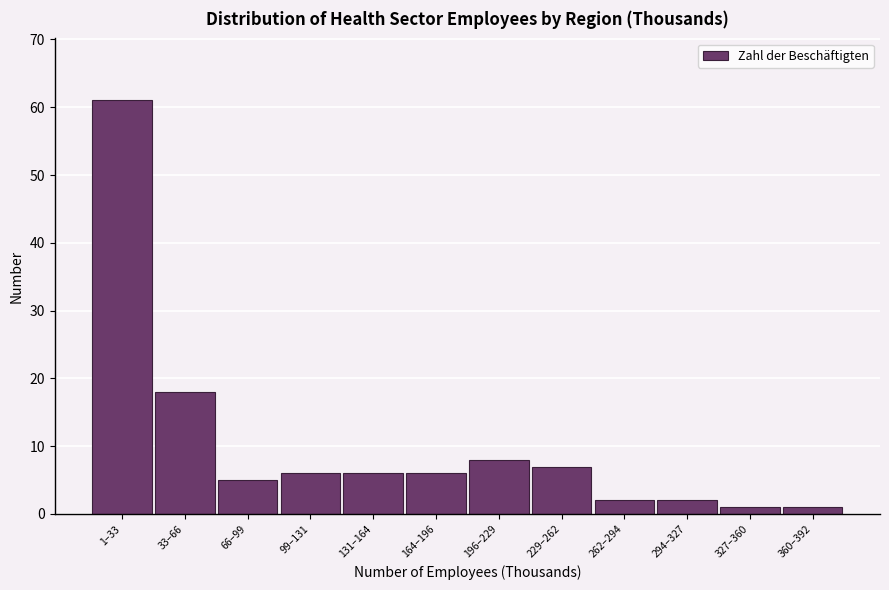

Reading left to right, list all the values displayed in this chart.

61	18	5	6	6	6	8	7	2	2	1	1